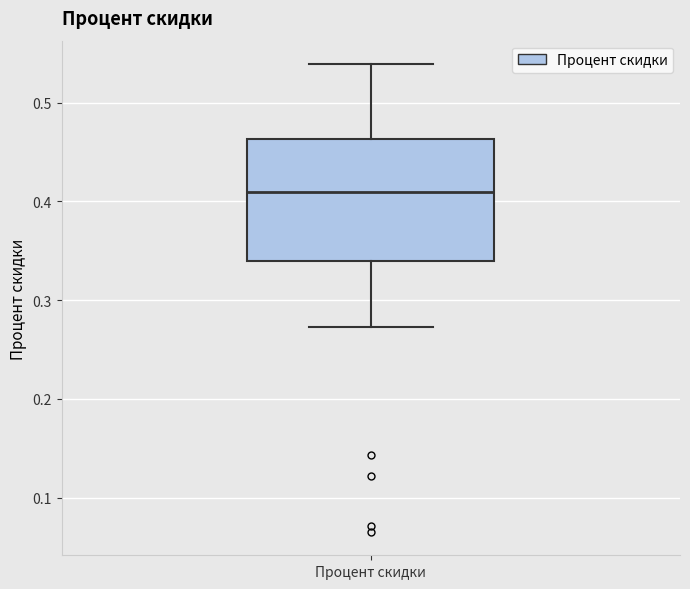

Where is the upper edge of the box for Процент скидки on the y-axis? The values are not printed on the chart, so give them approximately, as read against the axis.

0.46